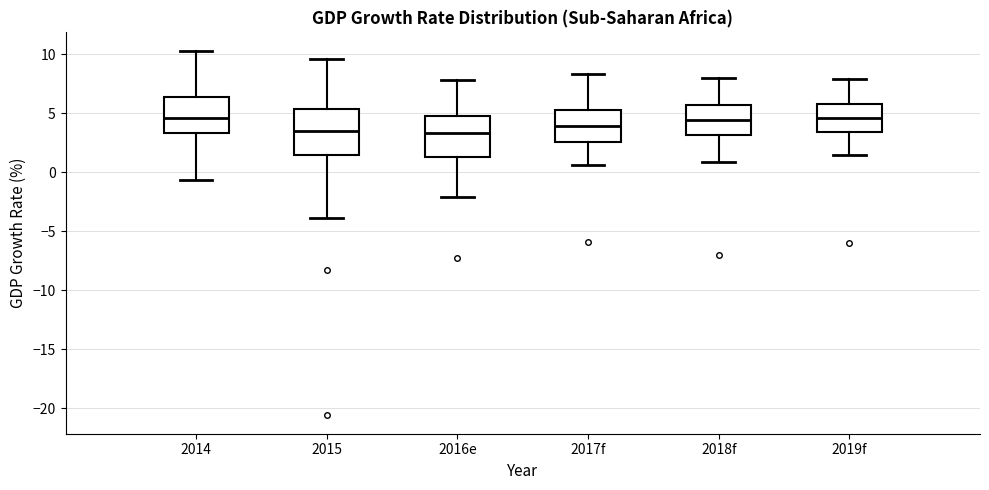

Reading left to right, read every box against the y-axis: the position of its median line, the range the box covers, and the ends of its whiskers. The values are not printed on the chart, so give them approximately, as read against the axis.

2014: median 4.5, box 3.5 to 6.5, whiskers -0.5 to 10.5
2015: median 3.5, box 1.5 to 5.5, whiskers -4.0 to 9.5
2016e: median 3.5, box 1.5 to 5.0, whiskers -2.0 to 8.0
2017f: median 4.0, box 2.5 to 5.5, whiskers 0.5 to 8.5
2018f: median 4.5, box 3.0 to 5.5, whiskers 1.0 to 8.0
2019f: median 4.5, box 3.5 to 6.0, whiskers 1.5 to 8.0